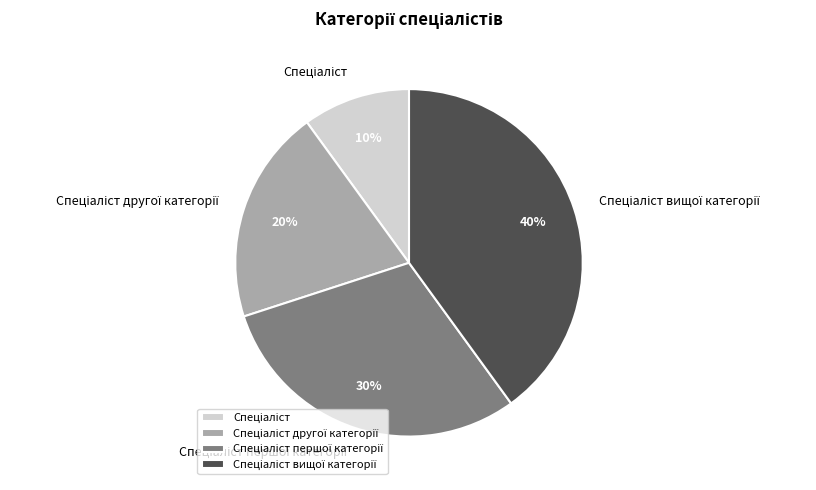

To the nearest percent, what is the difference between the largest and smallest slice percentages?

30%